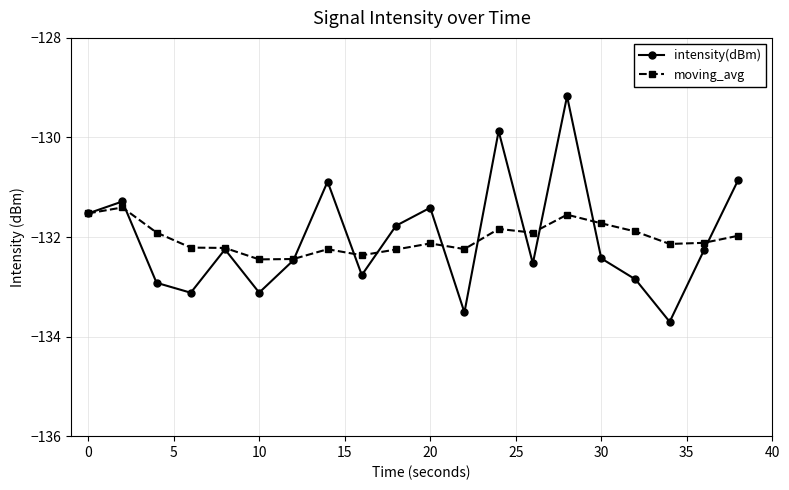

What is the value of the moving_avg point at the 18th from the left?

-132.1